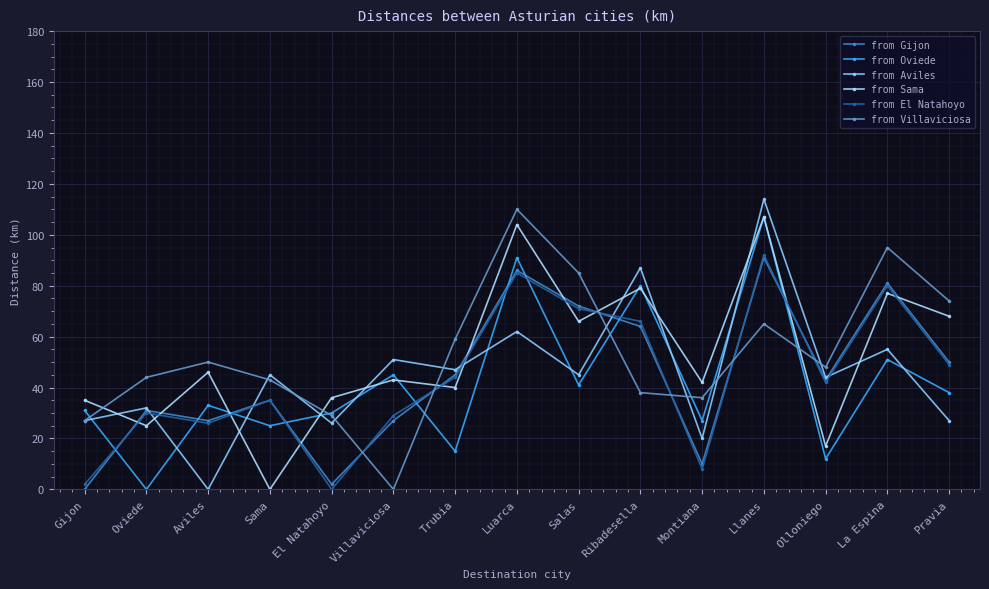

At how many categories does at least one series exceed 108?

2